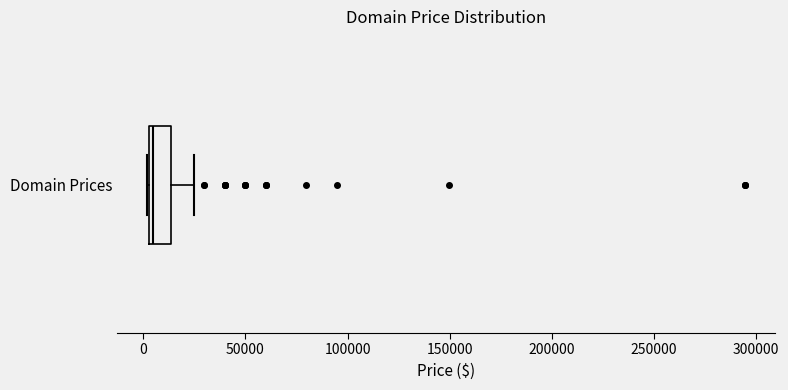

Where does the right whisker of the box for Domain Prices end on the x-axis? The values are not printed on the chart, so give them approximately, as read against the axis.

25000